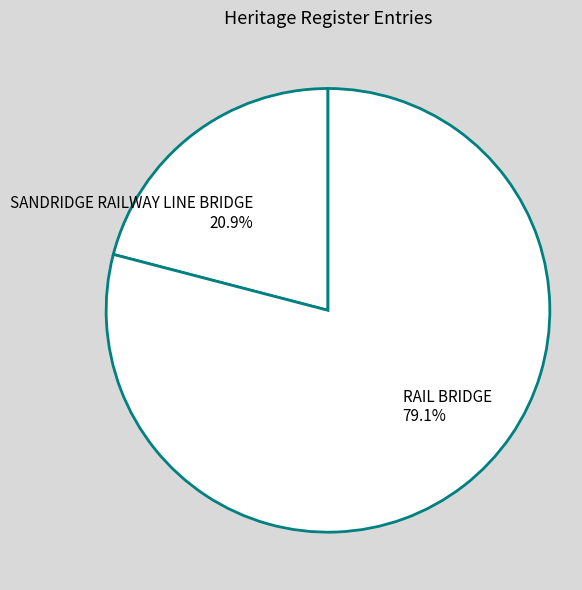

Which category has the smallest portion of the pie?

SANDRIDGE RAILWAY LINE BRIDGE